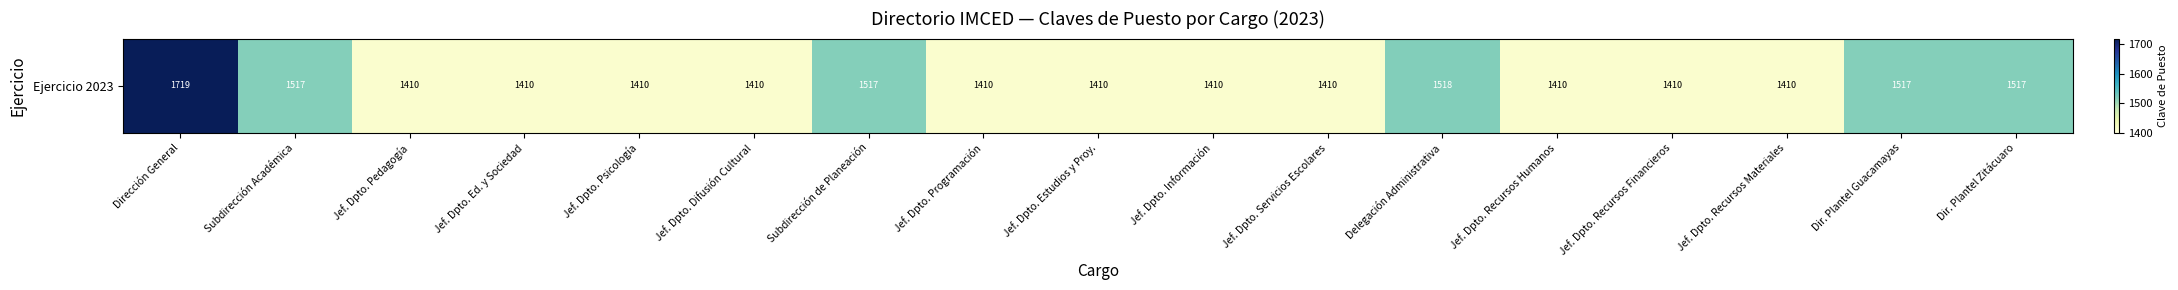

How many series are shown in this chart?

1